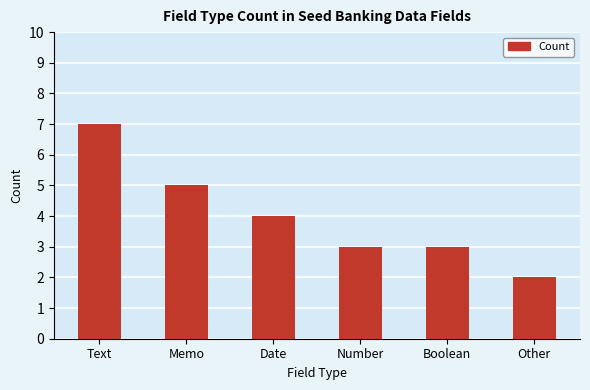

True or false: the data shows 5 at Boolean.

False